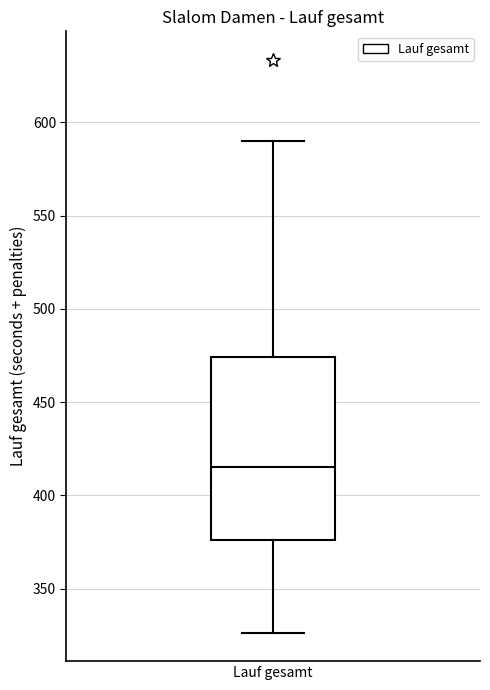

Where does the lower whisker of the box for Lauf gesamt end on the y-axis? The values are not printed on the chart, so give them approximately, as read against the axis.

325